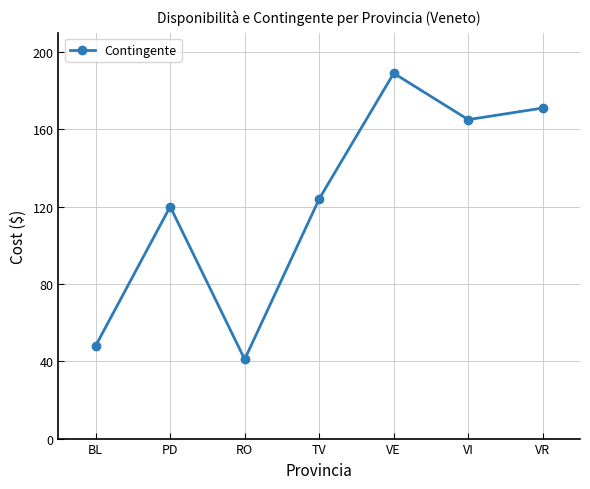

Reading left to right, transcribe all the data shown in this chart.

48	120	41	124	189	165	171